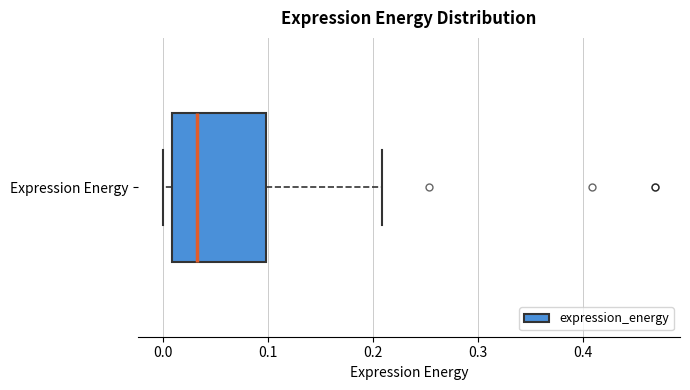

Read this box plot against the x-axis: the position of the median line, the range covered by the box, and the ends of both whiskers. The values are not printed on the chart, so give them approximately, as read against the axis.

median 0.03, box 0.01 to 0.10, whiskers 0.00 to 0.21